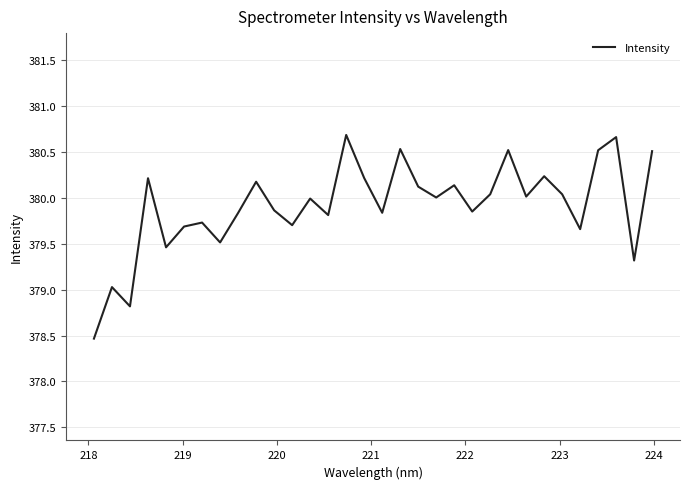

What is the difference between the maximum and minimum values?

2.2